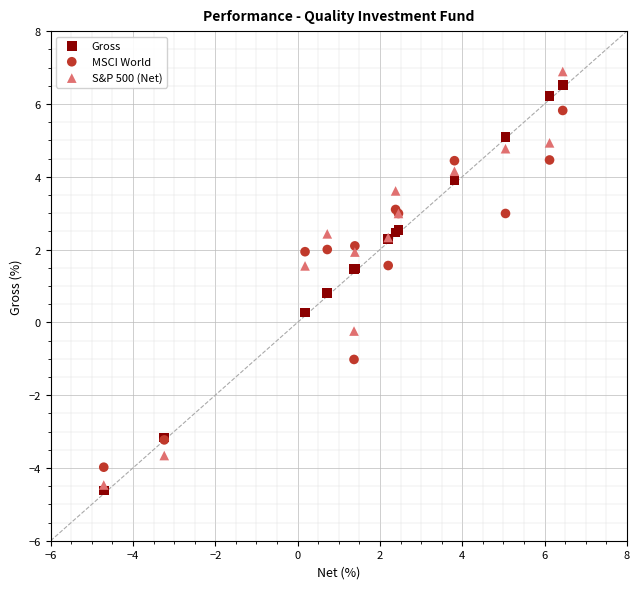

What are all the series names shown in the legend?

Gross, MSCI World, S&P 500 (Net)